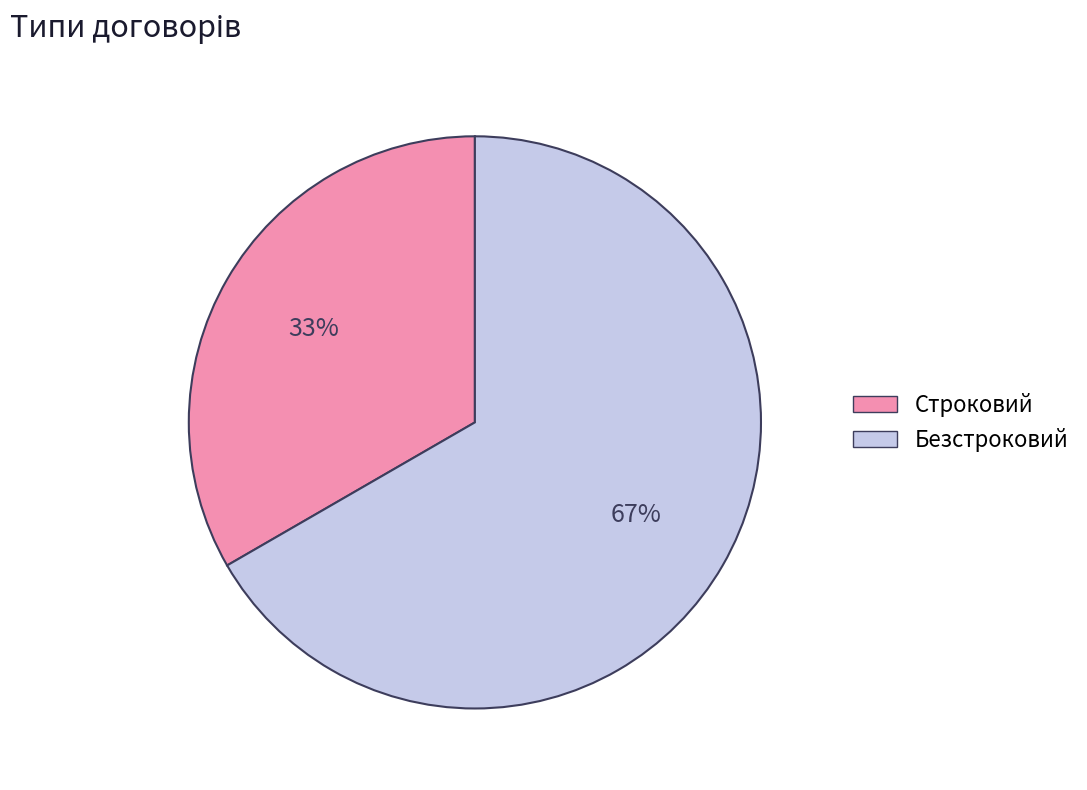

To the nearest percent, what is the combined percentage of Безстроковий and Строковий?

100%